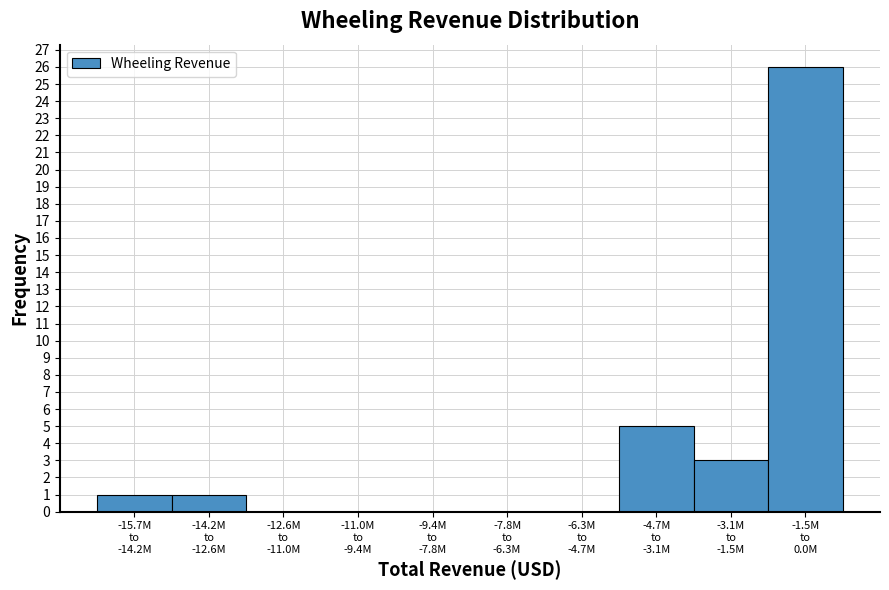

What is the sum of all values?

36